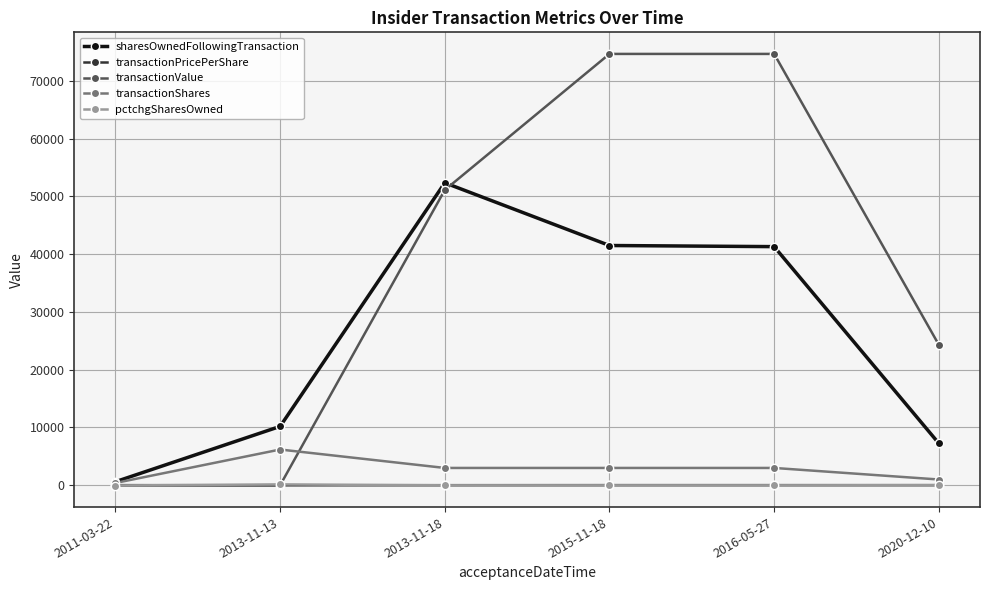

The value of transactionValue at 2020-12-10 is 32253.8. True or false?

False